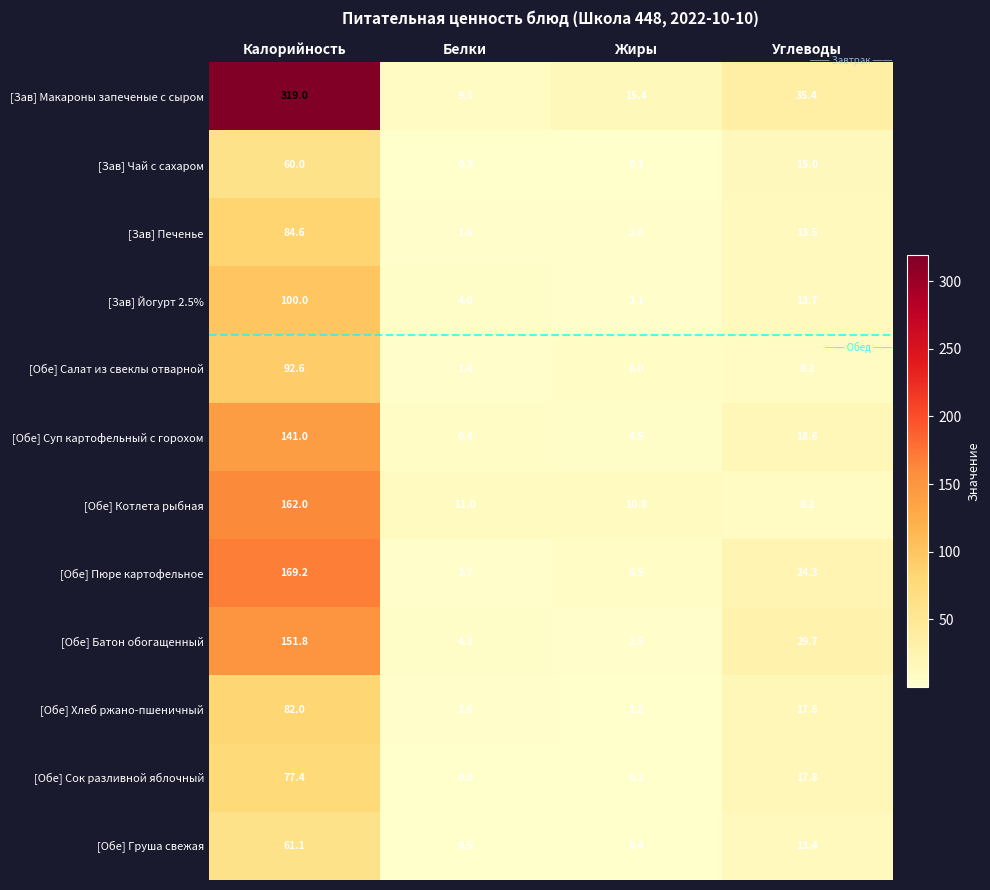

What is the sum of the [Обе] Котлета рыбная values at Калорийность and Белки?

173.0